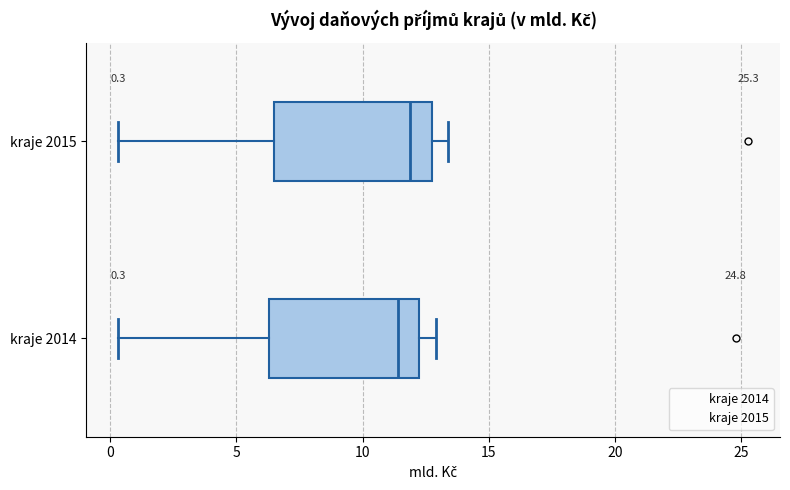

Which box's median line is the furthest to the left?

kraje 2014